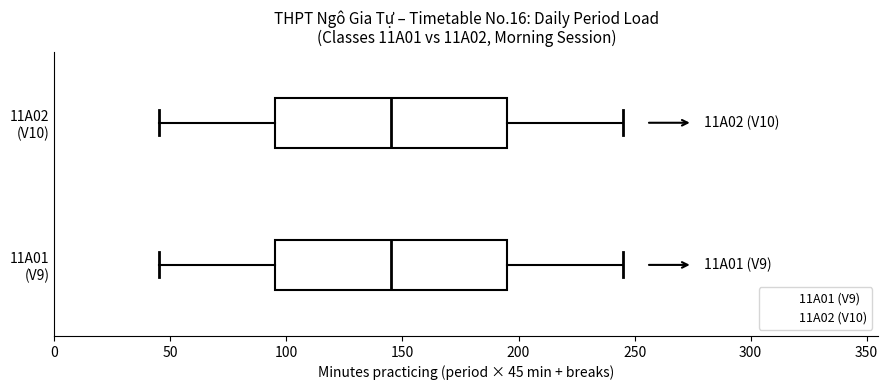

Reading bottom to top, transcribe this box plot: for each box, give where its median line is, the range the box spans, and where its two whiskers end, as read against the x-axis. The values are not printed on the chart, so give them approximately, as read against the axis.

11A01 (V9): median 145, box 95 to 195, whiskers 45 to 245
11A02 (V10): median 145, box 95 to 195, whiskers 45 to 245